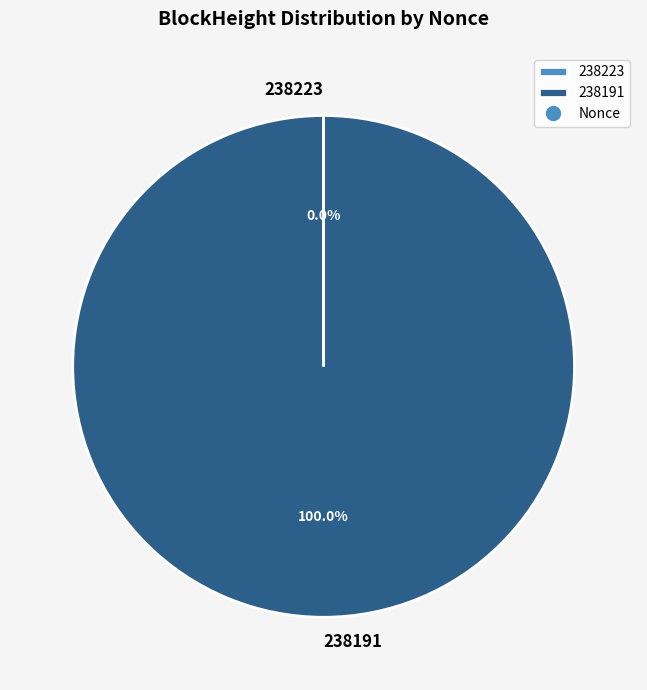

Which slice is the largest?

238191